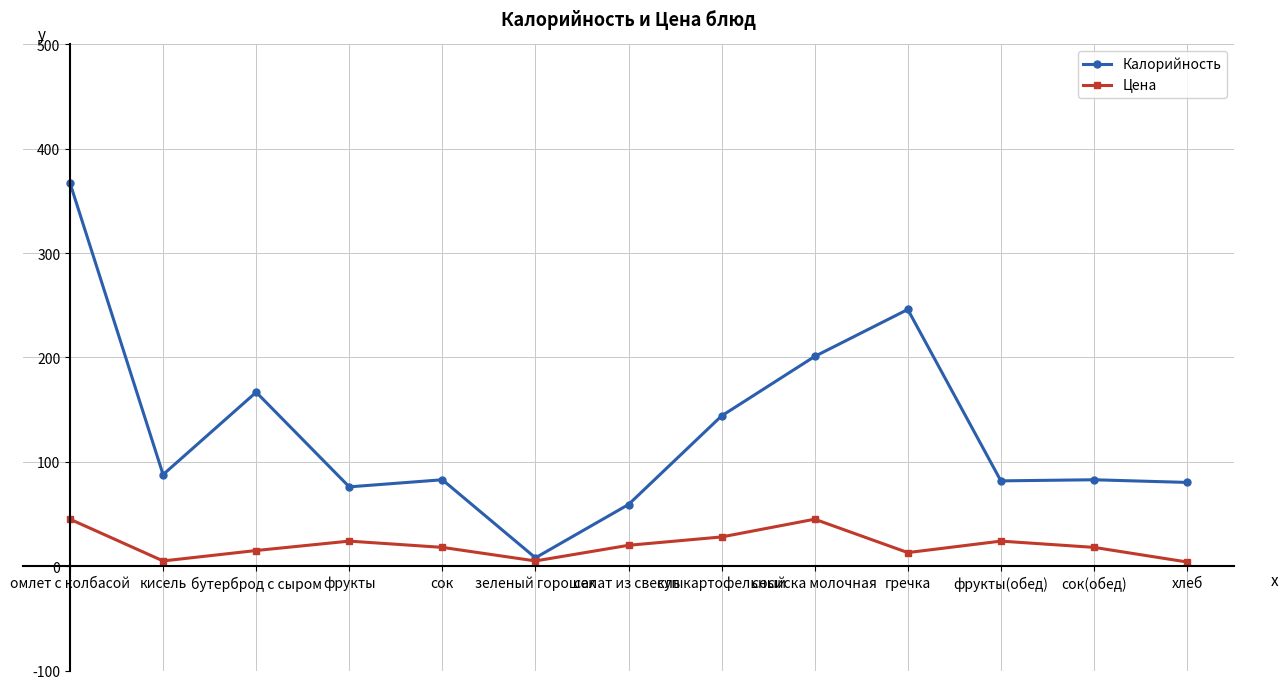

Which category has the highest value across all series?

омлет с колбасой